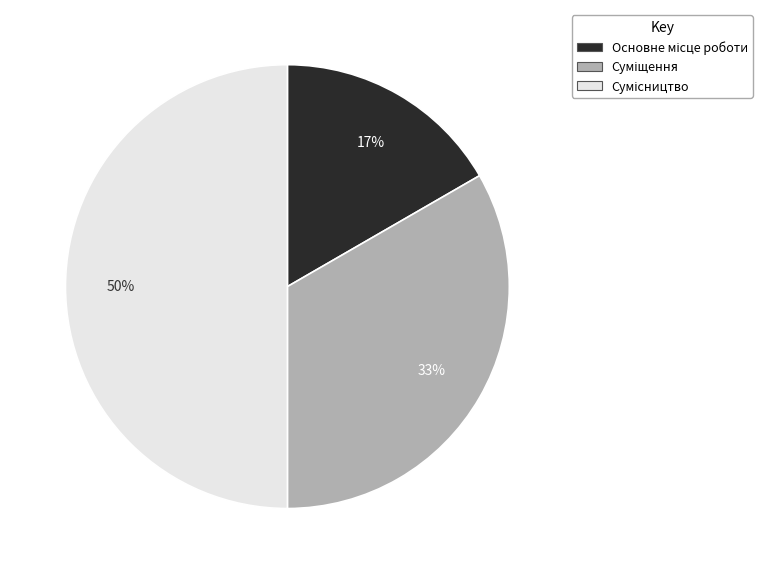

To the nearest percent, what is the difference between the largest and smallest slice percentages?

33%